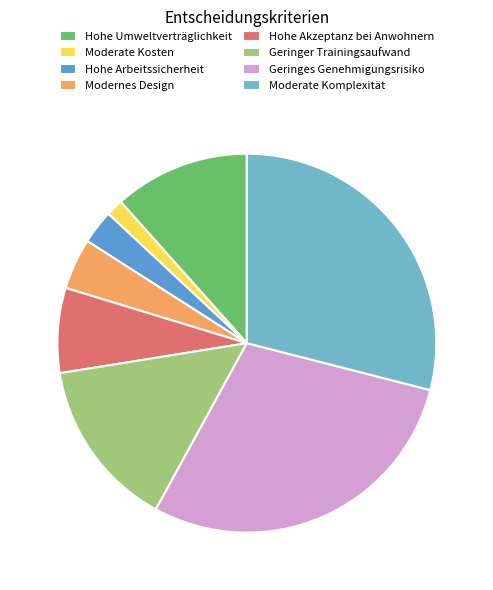

How many segments does this pie chart have?

8